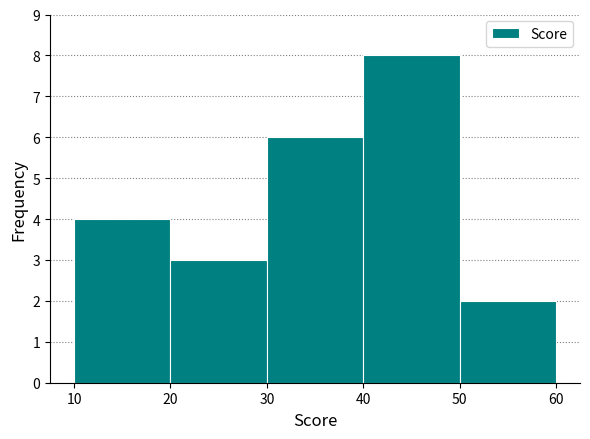

Reading left to right, list every bar in this chart as the range it spans on the x-axis followed by its height. The values are not printed on the chart, so give them approximately, as read against the axis.

10 to 20: 4
20 to 30: 3
30 to 40: 6
40 to 50: 8
50 to 60: 2